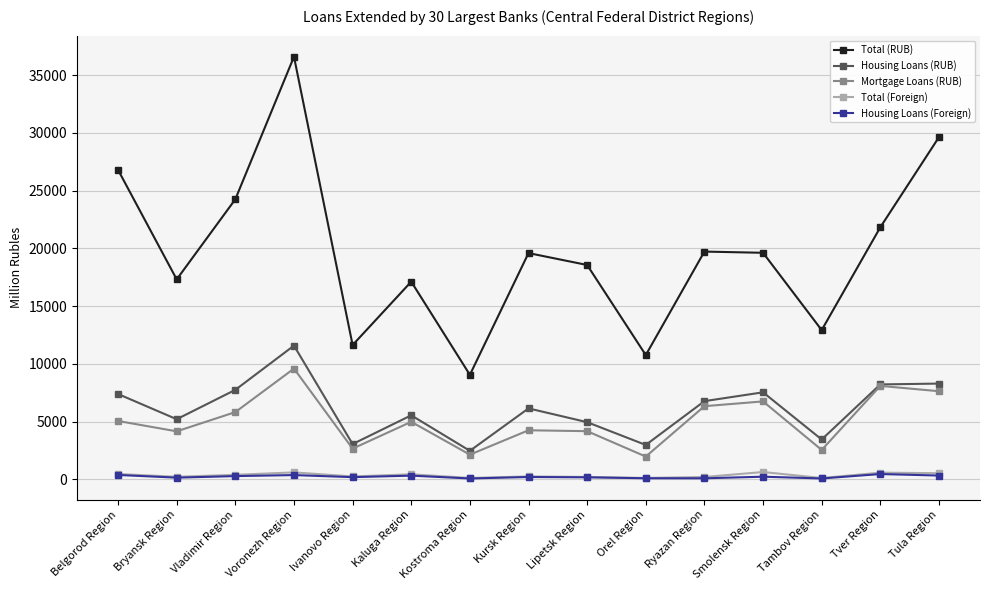

At how many categories does at least one series exceed 22122?

4